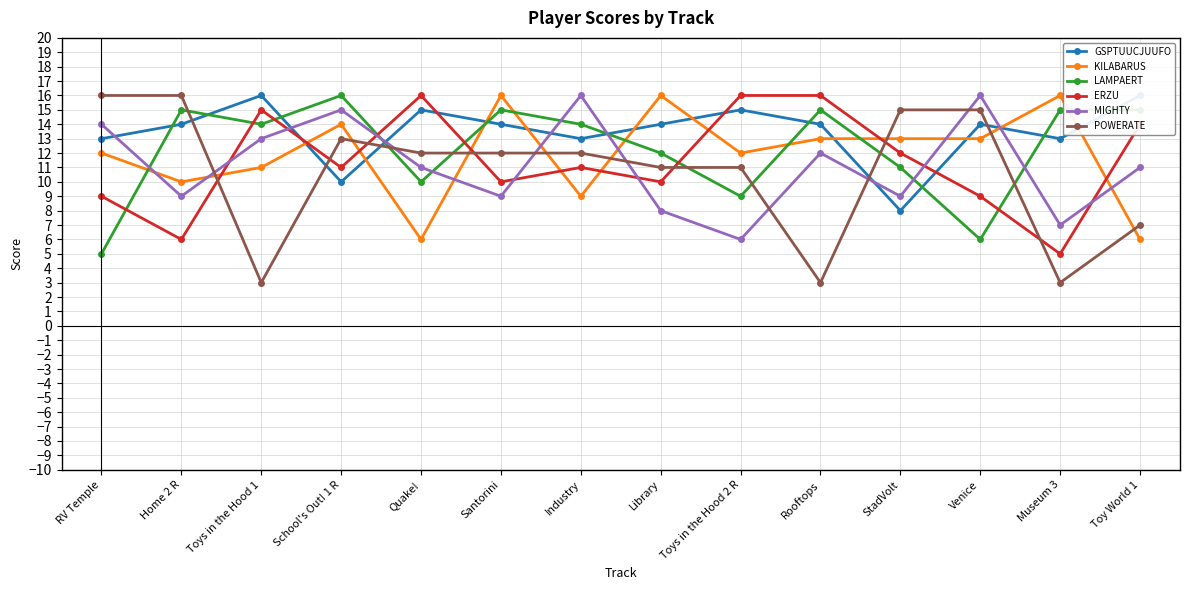

List the series in order of their peak value, lowest first.

GSPTUUCJUUFO, KILABARUS, LAMPAERT, ERZU, MIGHTY, POWERATE